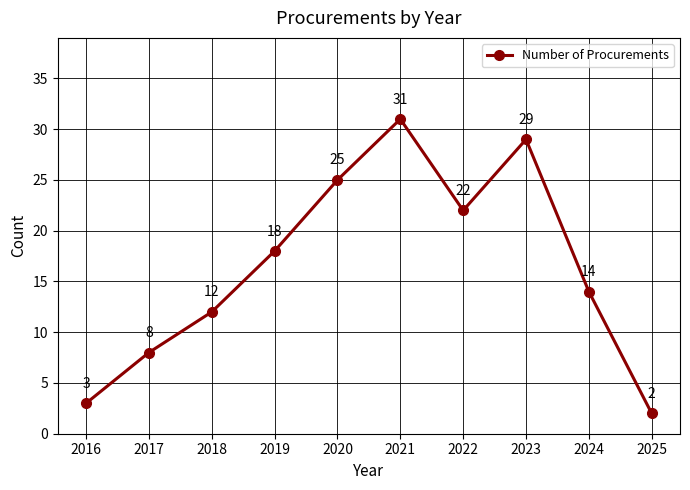

Rank the categories by value from lowest to highest.

2025, 2016, 2017, 2018, 2024, 2019, 2022, 2020, 2023, 2021